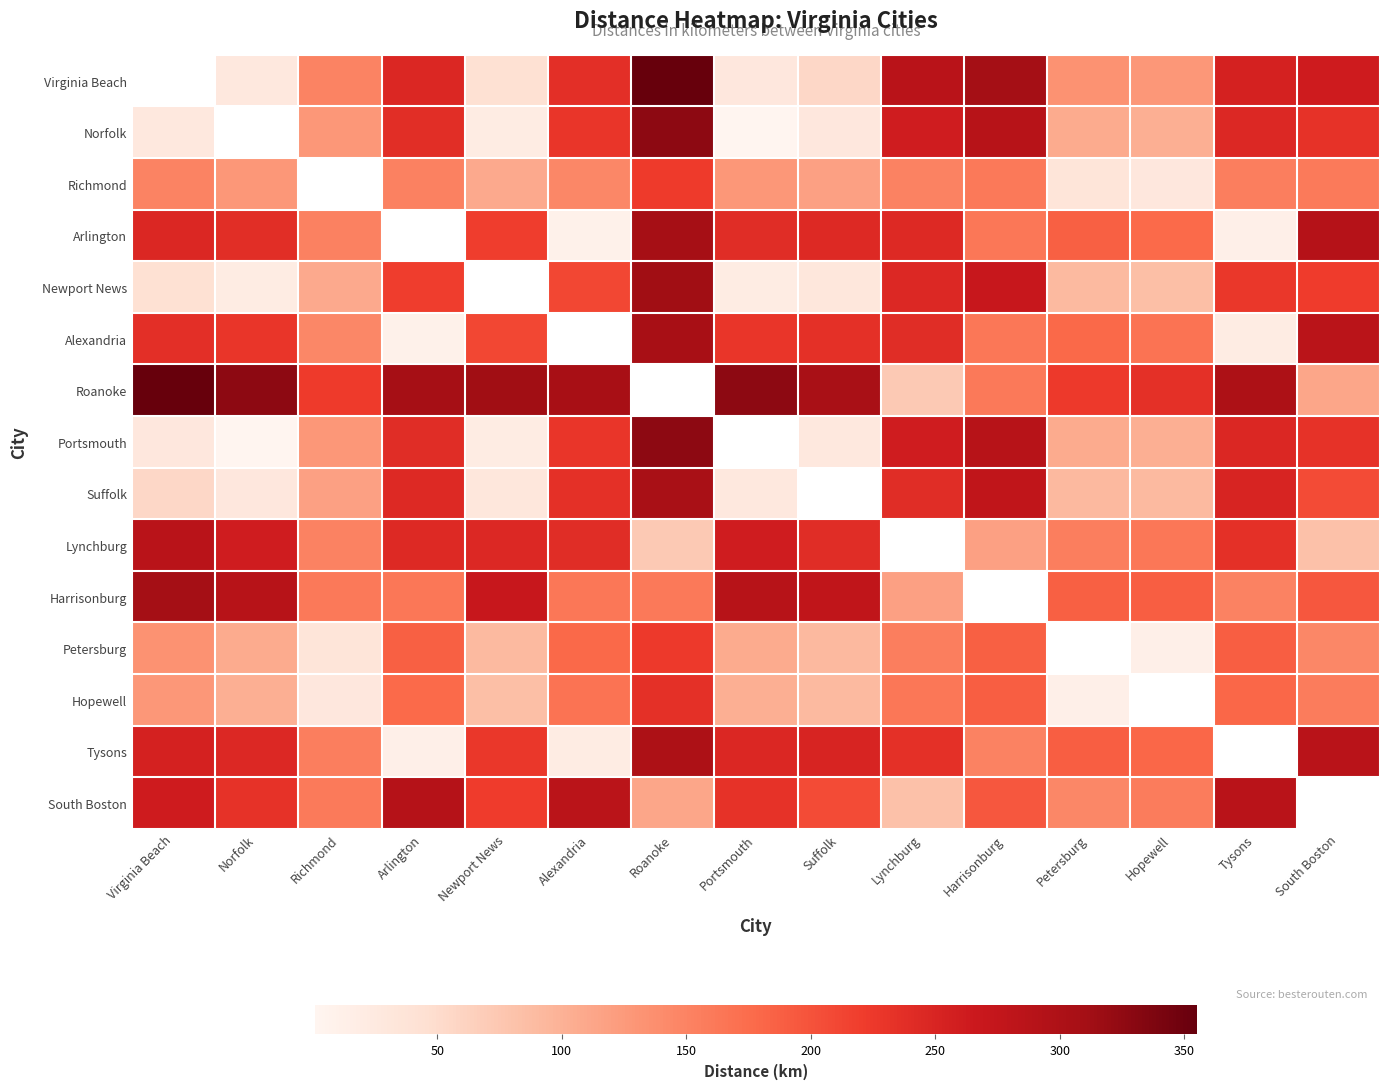

List the series in order of their peak value, lowest first.

Richmond, Virginia Beach, Petersburg, Hopewell, Lynchburg, South Boston, Tysons, Suffolk, Alexandria, Arlington, Harrisonburg, Newport News, Norfolk, Portsmouth, Roanoke